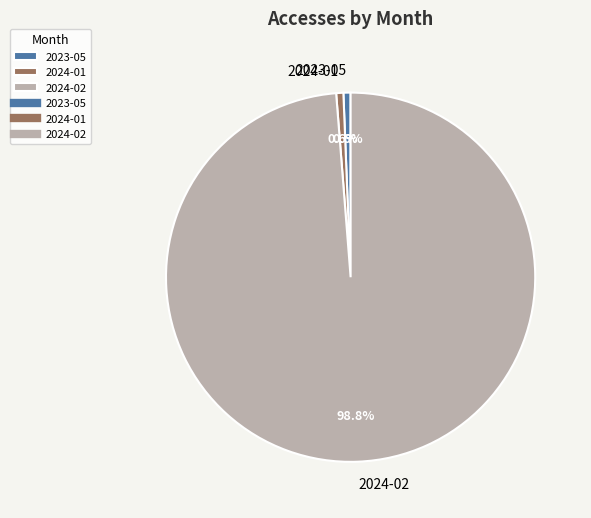

Combined, do 2024-01 and 2023-05 account for over 50%?

No